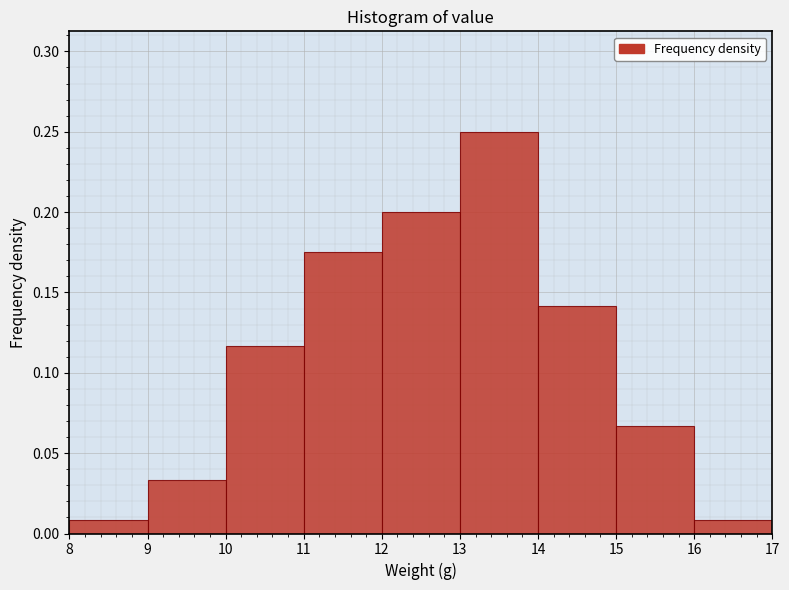

Reading left to right, list every bar in this chart as the range it spans on the x-axis followed by its height. The values are not printed on the chart, so give them approximately, as read against the axis.

8 to 9: 0.010
9 to 10: 0.035
10 to 11: 0.115
11 to 12: 0.175
12 to 13: 0.200
13 to 14: 0.250
14 to 15: 0.140
15 to 16: 0.065
16 to 17: 0.010